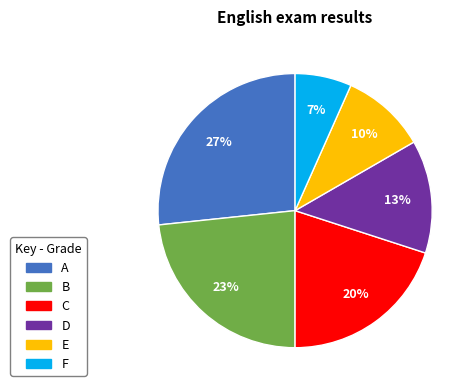

To the nearest percent, what is the average slice percentage?

17%